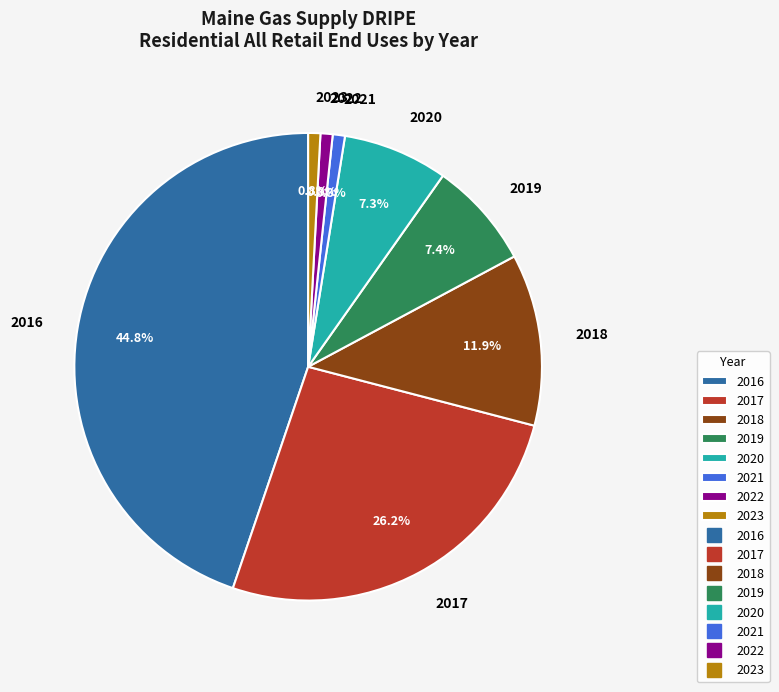

How many slices are in this pie chart?

8